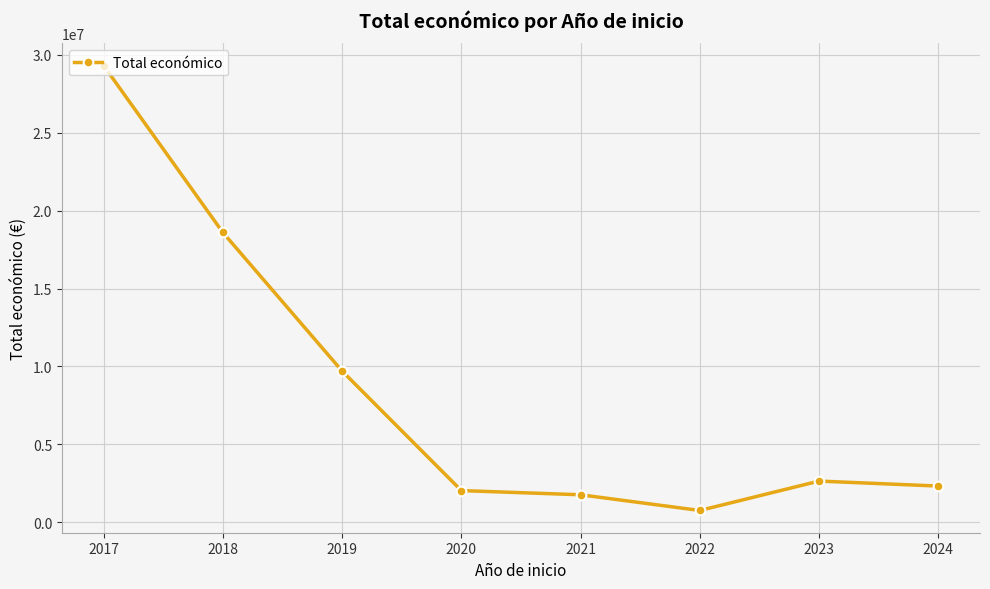

What is the greatest value displayed?

29311617